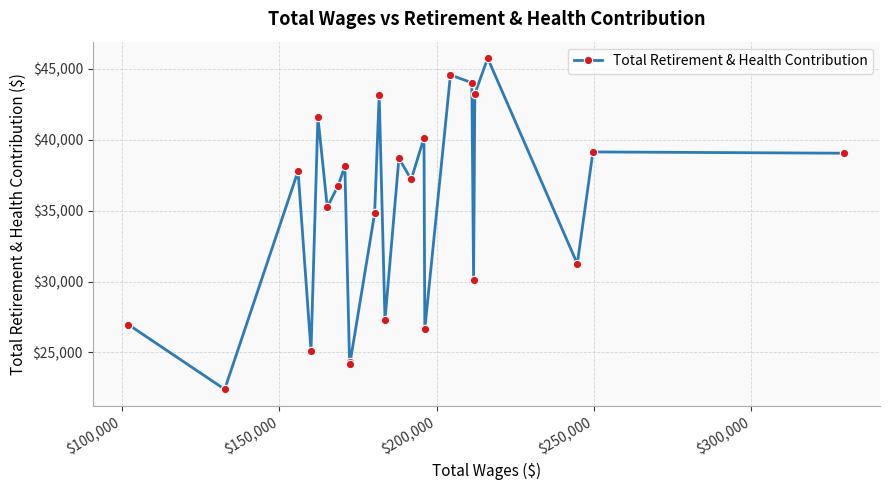

What is the value of the 10th point from the left?

24319